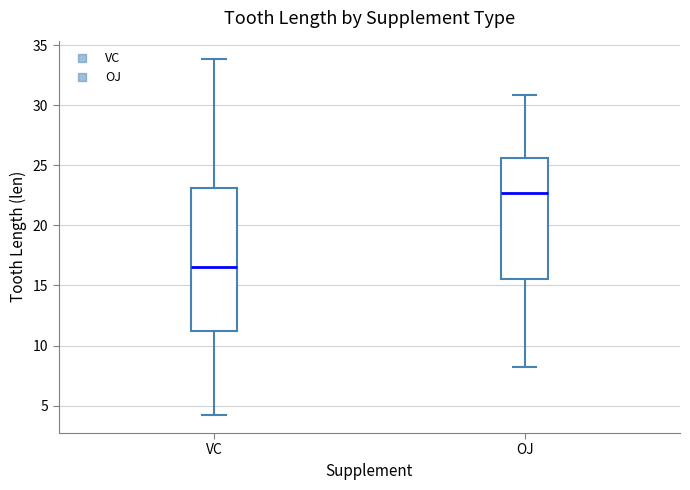

Reading left to right, transcribe this box plot: for each box, give where its median line is, the range the box spans, and where its two whiskers end, as read against the y-axis. The values are not printed on the chart, so give them approximately, as read against the axis.

VC: median 16.5, box 11.0 to 23.0, whiskers 4.0 to 34.0
OJ: median 22.5, box 15.5 to 25.5, whiskers 8.0 to 31.0